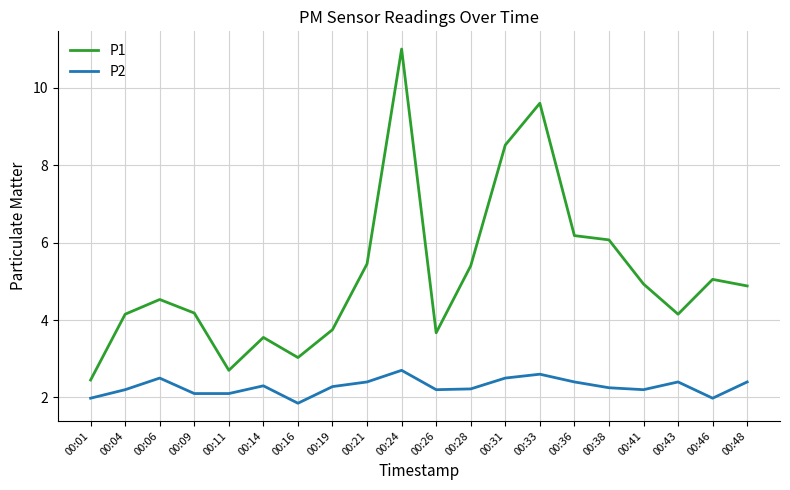

In P1, how many points are lower than both neighbors (excluding endpoints)?

4